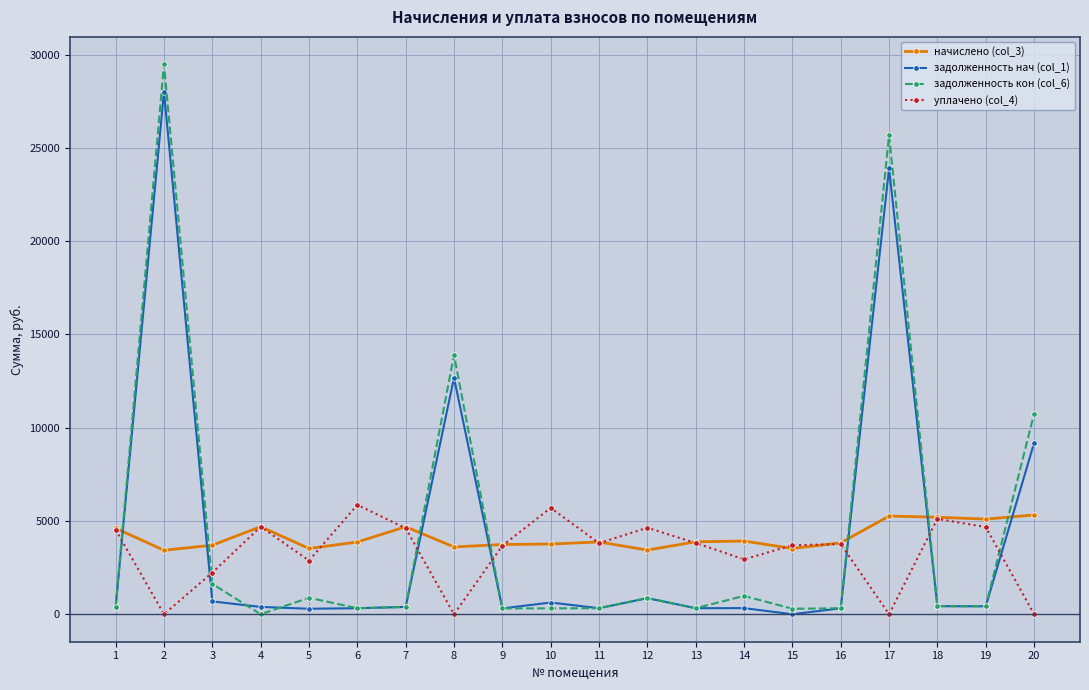

How many values in the задолженность кон (col_6) series exceed 424?

10